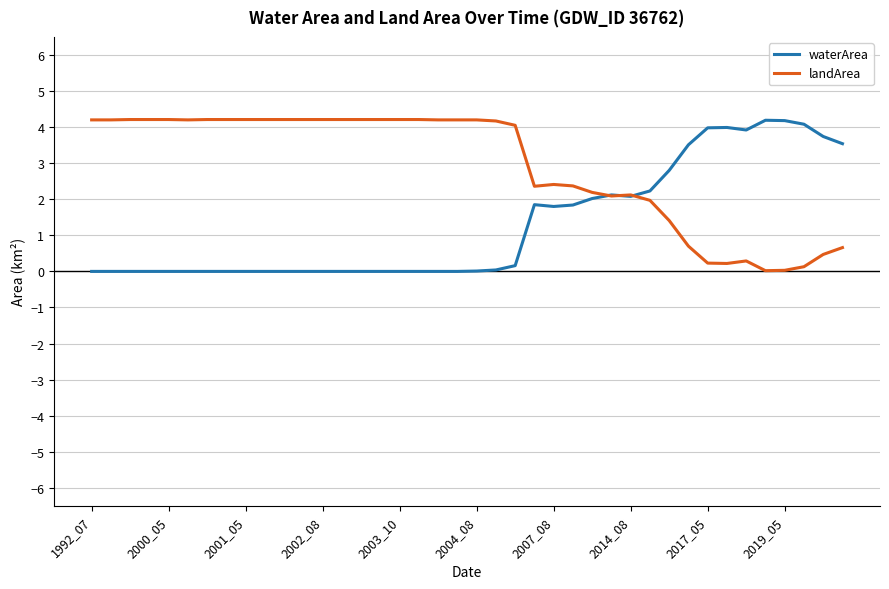

Which series has the largest total across all categories?

landArea